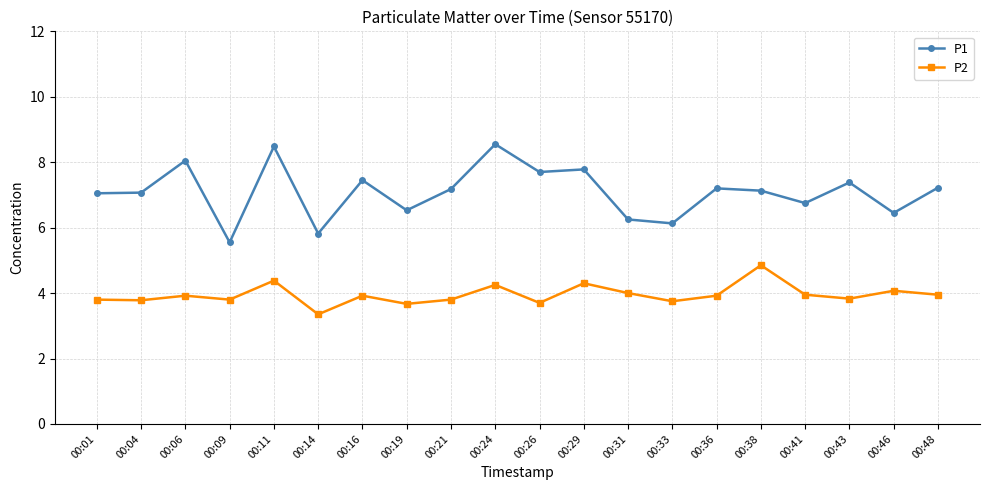

What is the value of the P2 point at the 7th from the left?

3.9